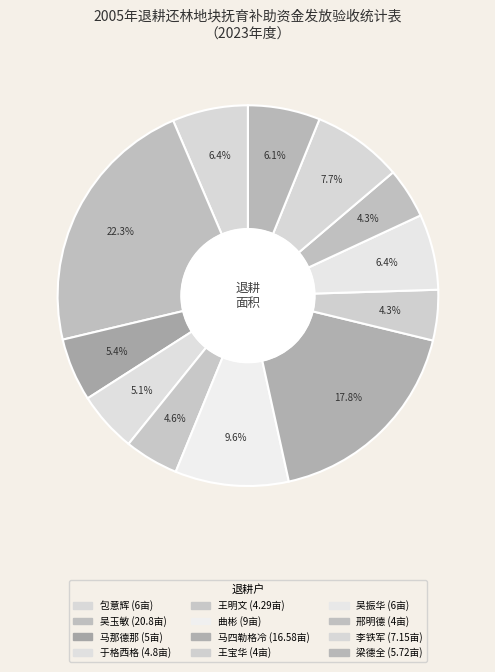

How many segments does this pie chart have?

12